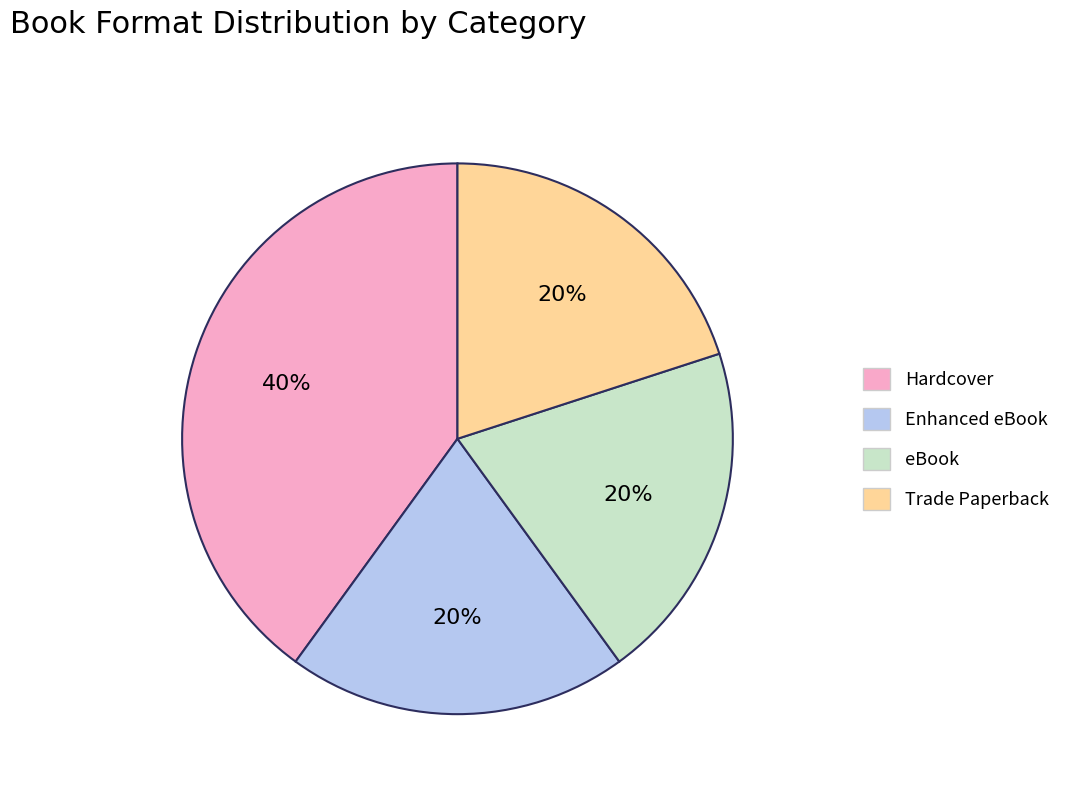

To the nearest percent, what is the average slice percentage?

25%